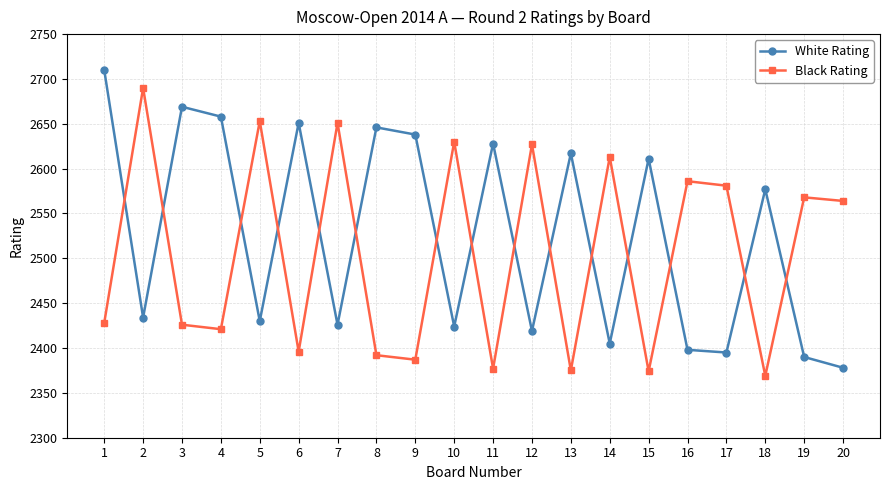

Between 2 and 9, which series saw the biggest shift?

Black Rating